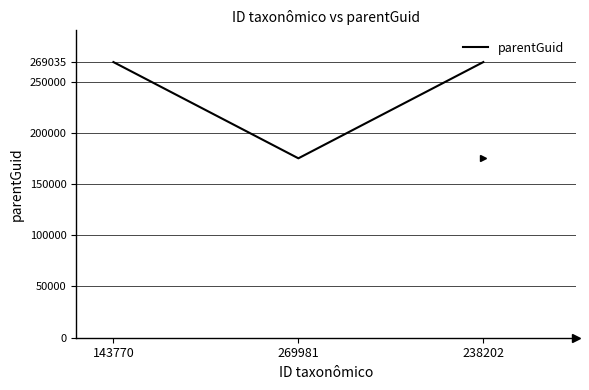

Which label corresponds to the smallest value in the chart?

269981